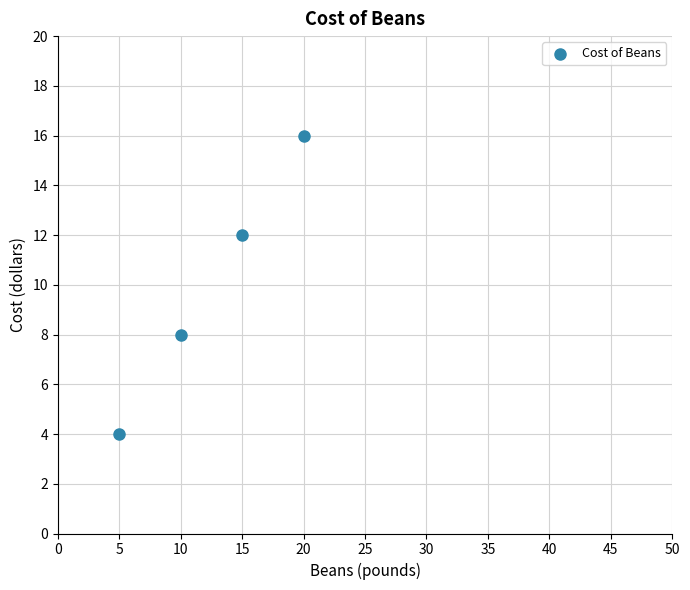

What is the range of Y values (max minus min)?

12